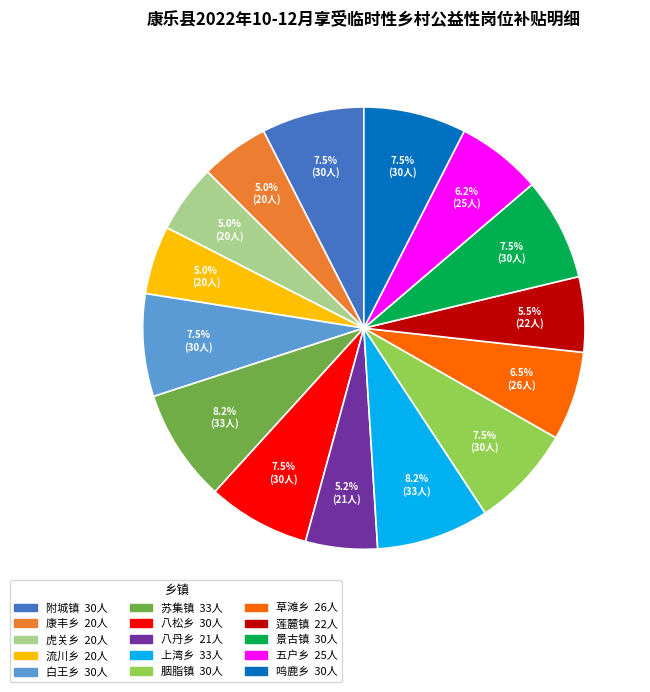

What percentage is NOT represented by 虎关乡?

95.0%